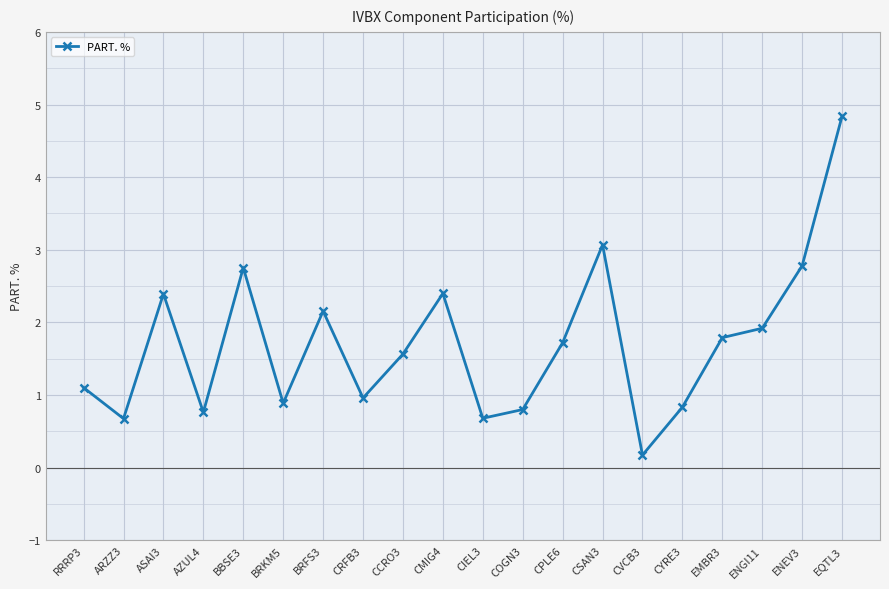

The chart shows a value of 4.8 at EQTL3. True or false?

True